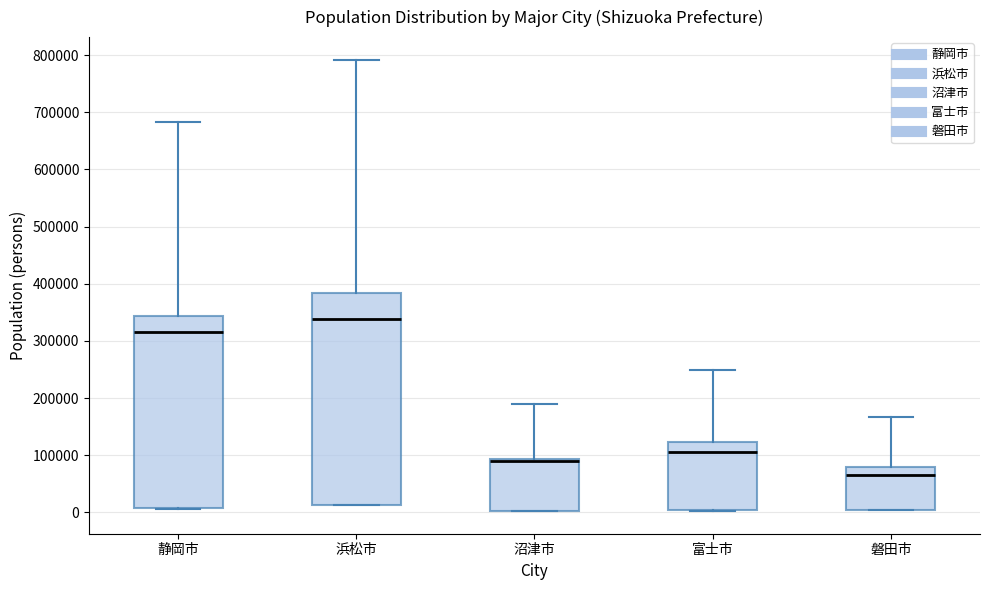

Which box is the tallest, from its lower edge to its upper edge?

浜松市